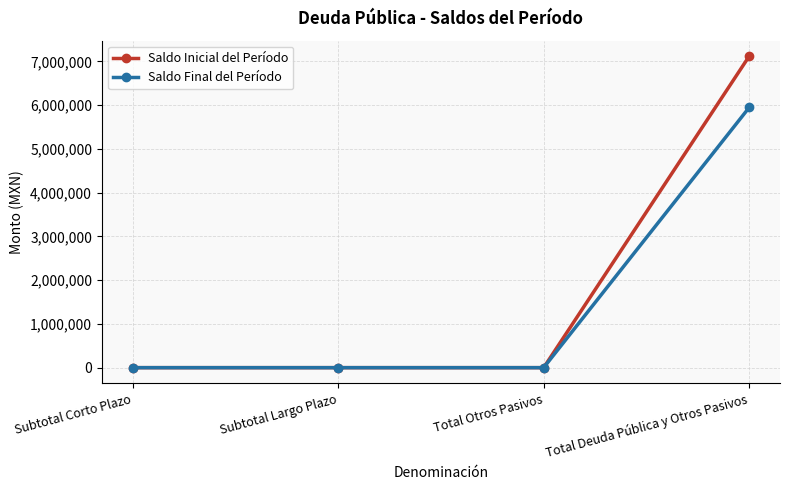

How many distinct data groups are displayed?

2